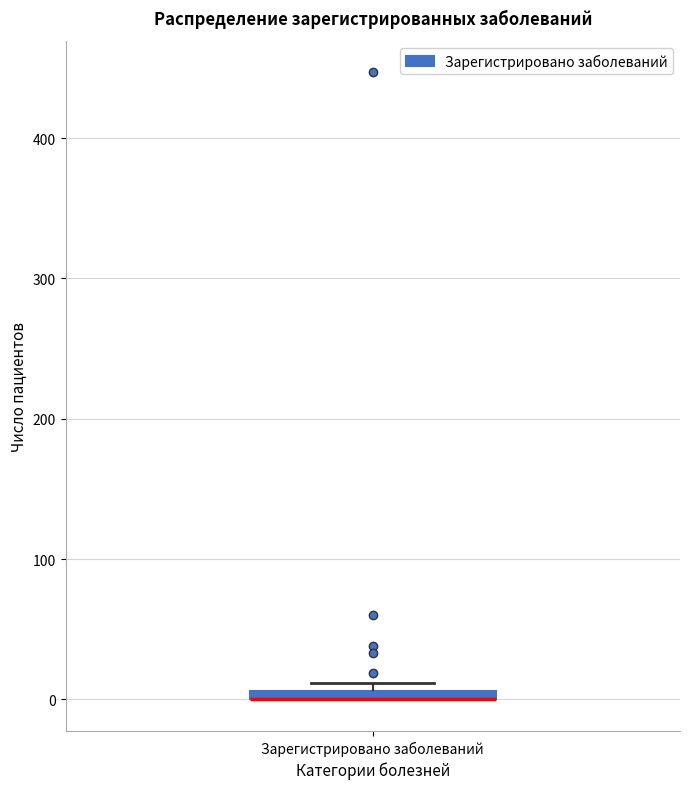

Where is the lower edge of the box for Зарегистрировано заболеваний on the y-axis? The values are not printed on the chart, so give them approximately, as read against the axis.

0